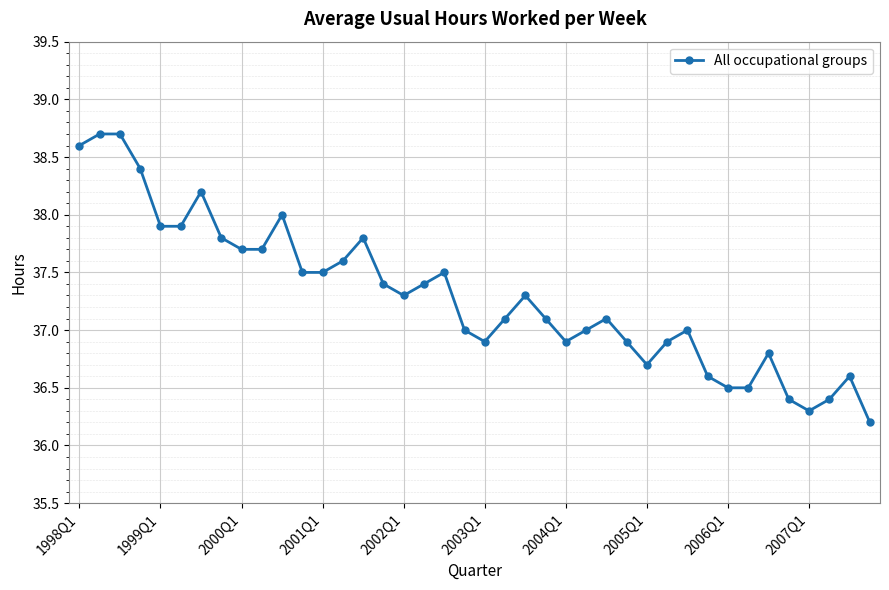

True or false: there are more than 0 points higher than both neighbors.

True